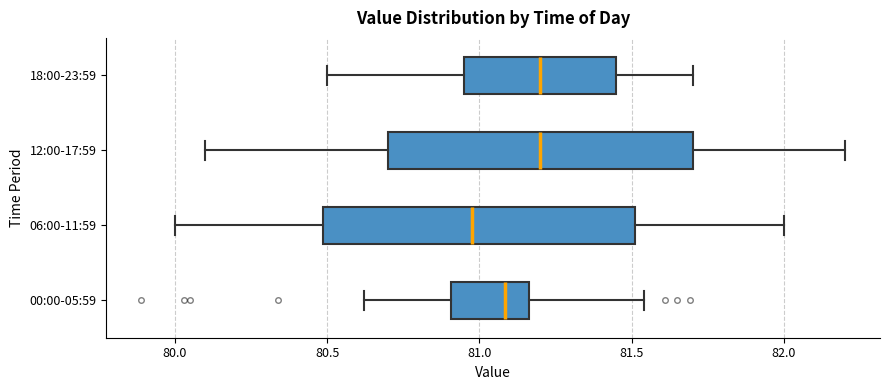

Reading bottom to top, read every box against the x-axis: the position of its median line, the range the box covers, and the ends of its whiskers. The values are not printed on the chart, so give them approximately, as read against the axis.

00:00-05:59: median 81.10, box 80.90 to 81.15, whiskers 80.60 to 81.55
06:00-11:59: median 81.00, box 80.50 to 81.50, whiskers 80.00 to 82.00
12:00-17:59: median 81.20, box 80.70 to 81.70, whiskers 80.10 to 82.20
18:00-23:59: median 81.20, box 80.95 to 81.45, whiskers 80.50 to 81.70